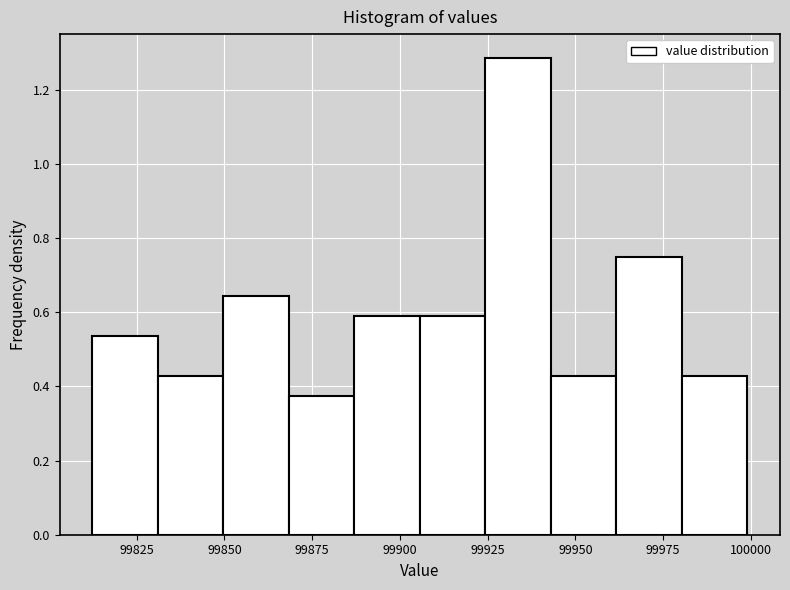

Around what value on the x-axis is the tallest bar? Give the approximate position of its centre, as read against the axis.

99935